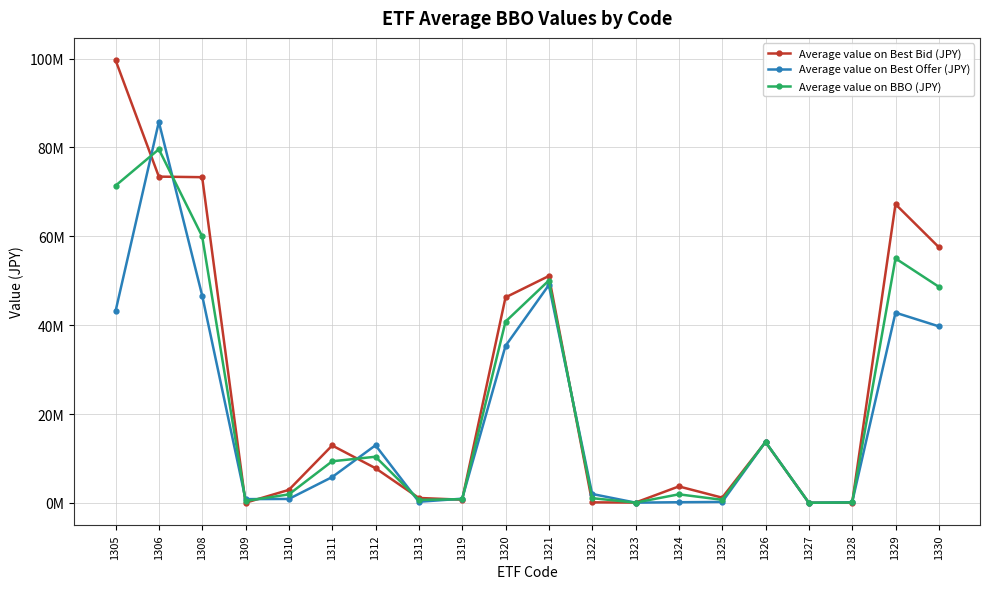

At which category does Average value on Best Offer (JPY) reach its first local valley?

1309